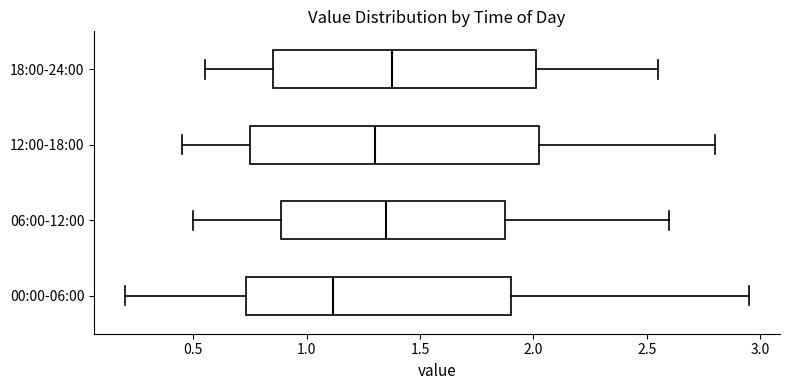

Reading bottom to top, transcribe this box plot: for each box, give where its median line is, the range the box spans, and where its two whiskers end, as read against the x-axis. The values are not printed on the chart, so give them approximately, as read against the axis.

00:00-06:00: median 1.10, box 0.75 to 1.90, whiskers 0.20 to 2.95
06:00-12:00: median 1.35, box 0.90 to 1.90, whiskers 0.50 to 2.60
12:00-18:00: median 1.30, box 0.75 to 2.05, whiskers 0.45 to 2.80
18:00-24:00: median 1.40, box 0.85 to 2.00, whiskers 0.55 to 2.55